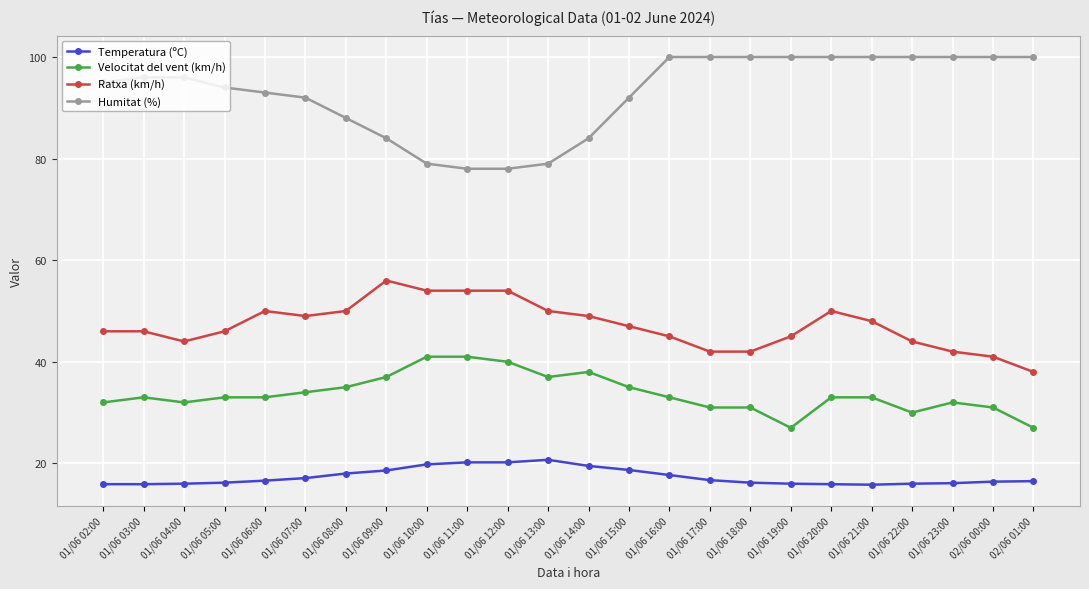

Is it true that Ratxa (km/h) equals 50.0 at 01/06 08:00?

True